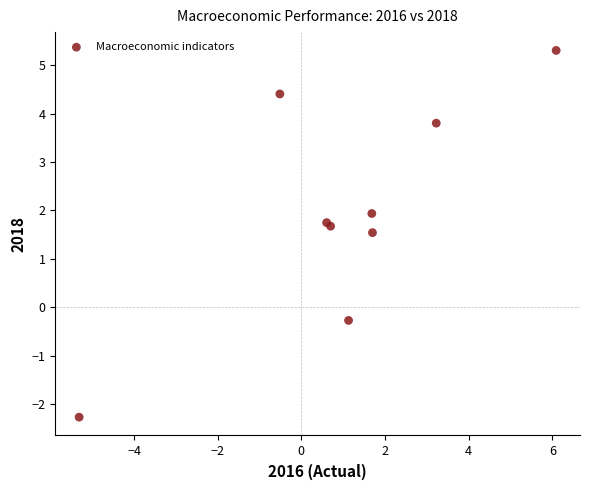

What Y value in the scatter plot is closest to 1?

1.5